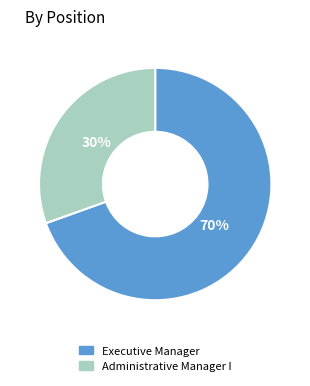

To the nearest percent, what portion does Executive Manager represent?

70%